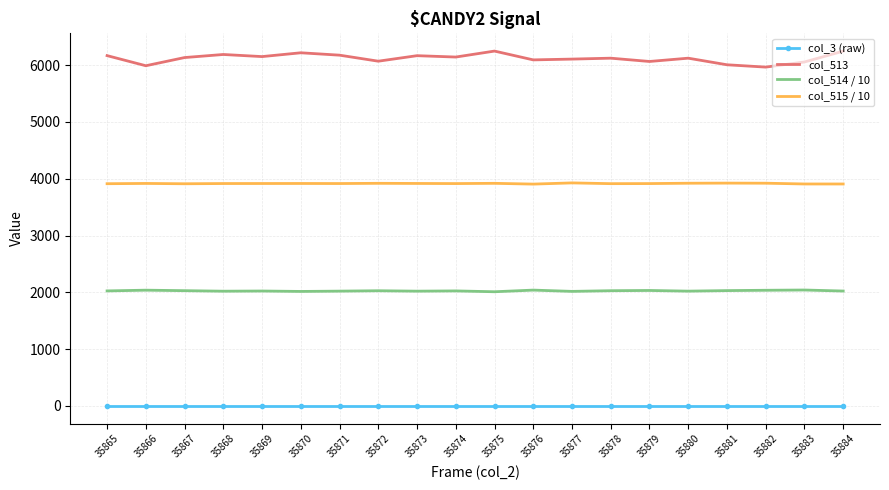

What is the lowest value of the col_513 series?

5964.0